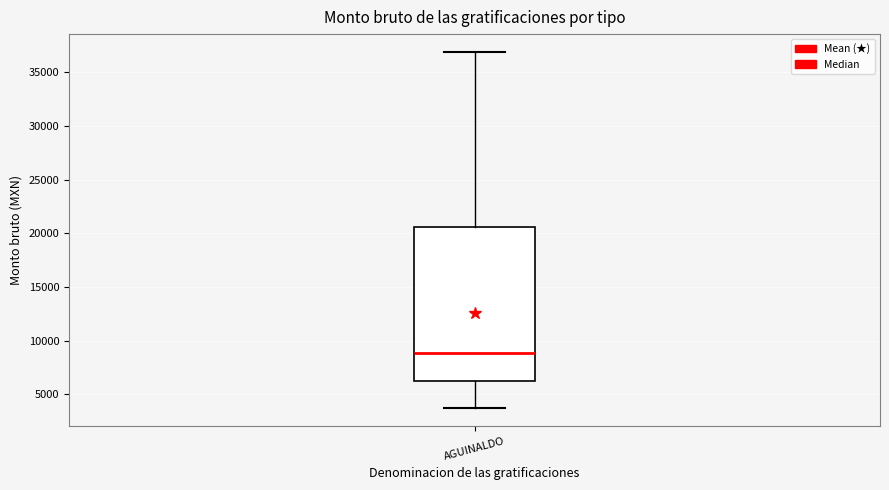

Where does the lower whisker of the box for AGUINALDO end on the y-axis? The values are not printed on the chart, so give them approximately, as read against the axis.

3500